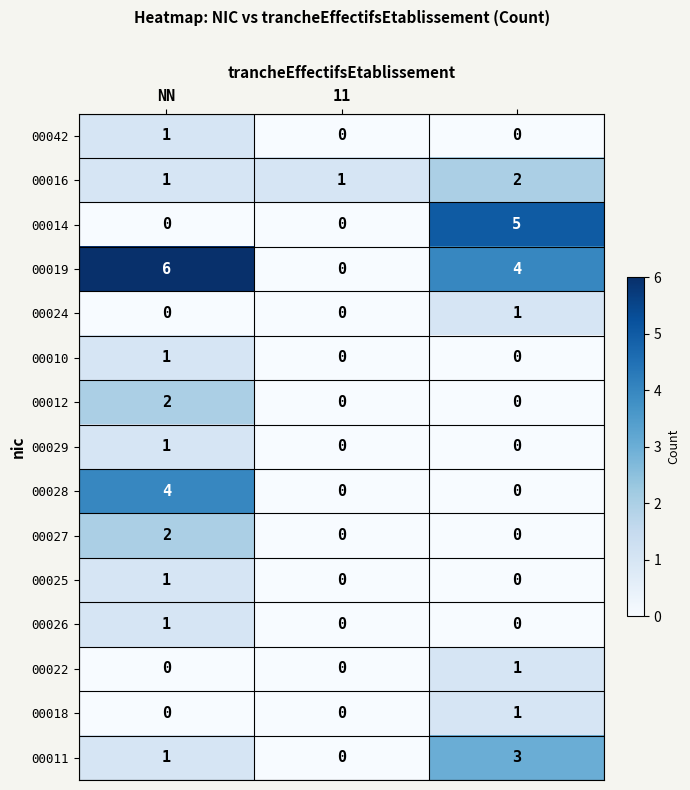

Which series has the largest total across all categories?

00019